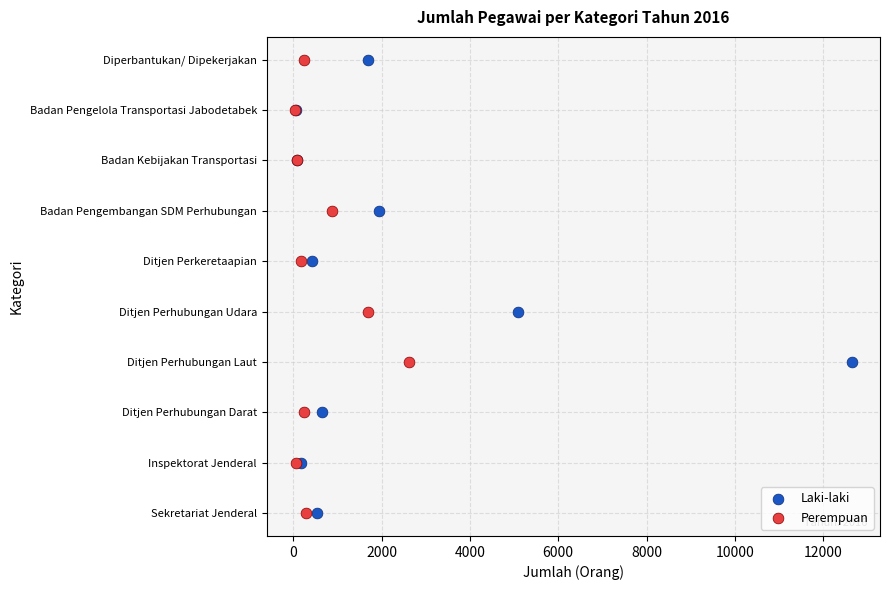

What are all the series names shown in the legend?

Laki-laki, Perempuan